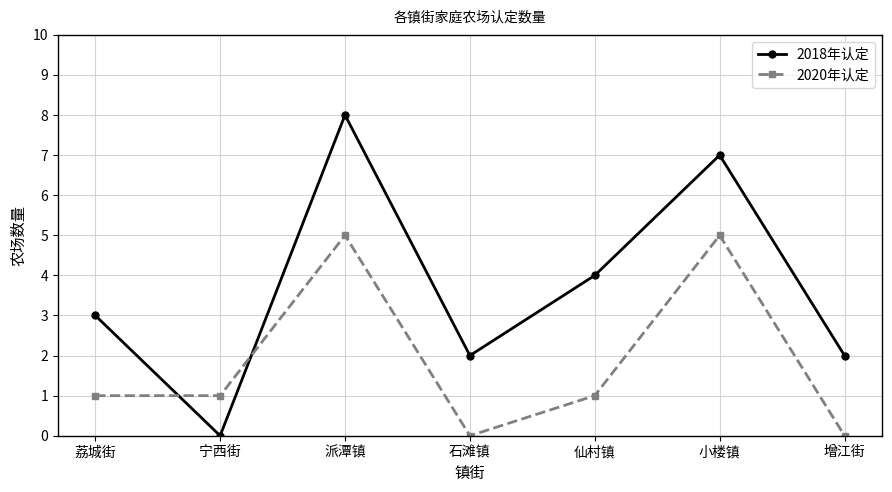

At how many categories does at least one series exceed 6?

2